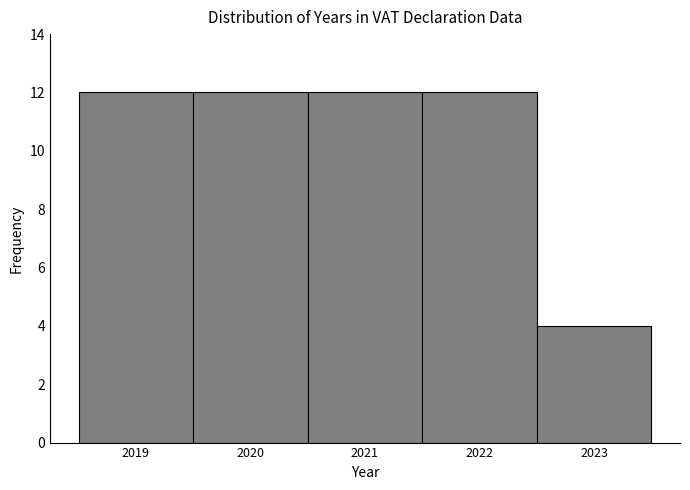

Reading left to right, list every bar in this chart as the range it spans on the x-axis followed by its height. The values are not printed on the chart, so give them approximately, as read against the axis.

2018.5 to 2019.5: 12
2019.5 to 2020.5: 12
2020.5 to 2021.5: 12
2021.5 to 2022.5: 12
2022.5 to 2023.5: 4